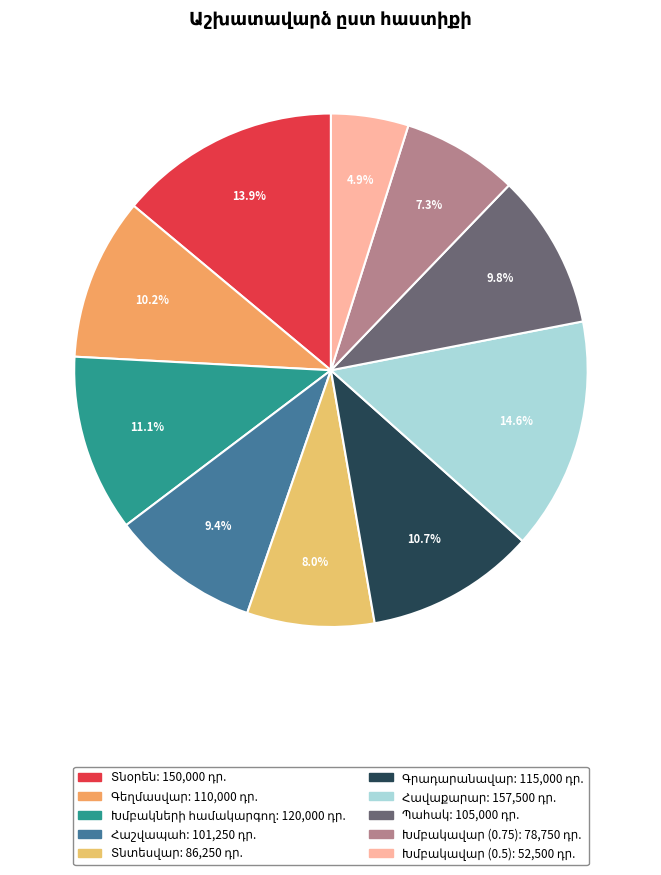

Does Տնտեսվար account for over 50% of the chart?

No